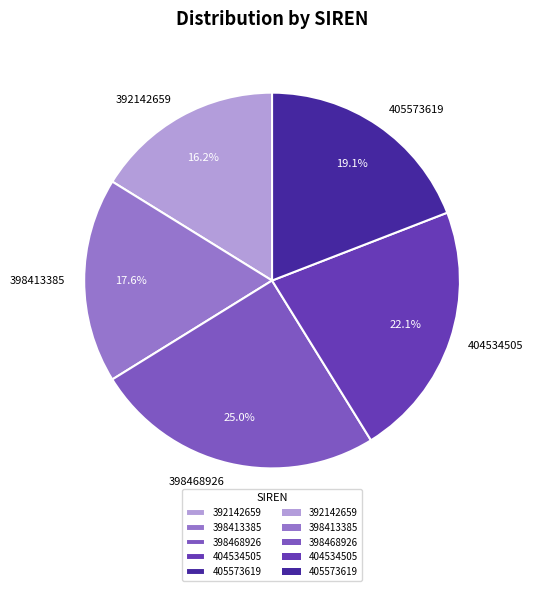

Count the number of slices in the pie.

5